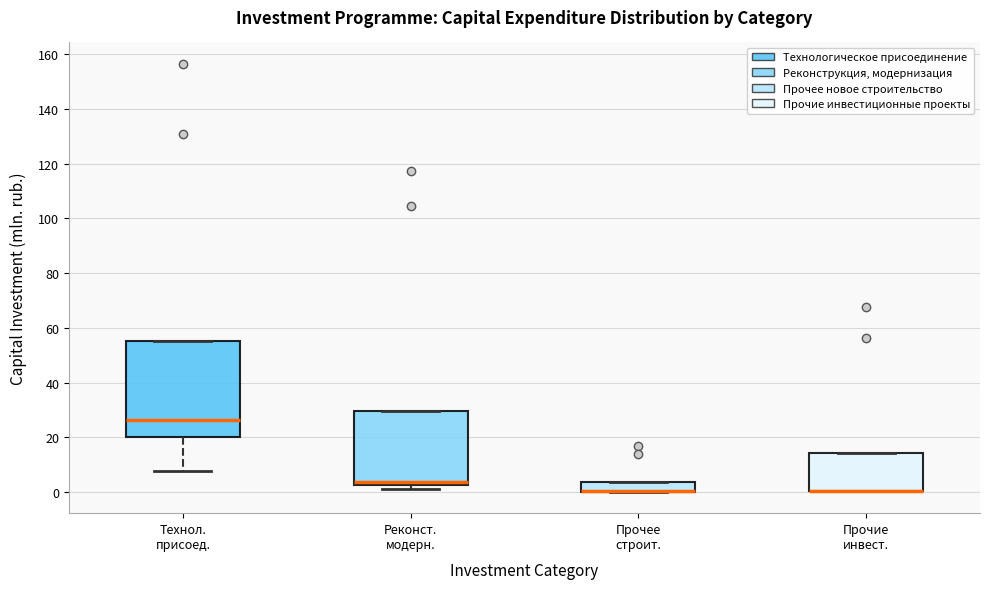

Reading left to right, read every box against the y-axis: the position of its median line, the range the box covers, and the ends of its whiskers. The values are not printed on the chart, so give them approximately, as read against the axis.

Технол. присоед.: median 26, box 20 to 56, whiskers 8 to 56
Реконст. модерн.: median 4, box 2 to 30, whiskers 2 (just below the box's lower edge) to 30
Прочее строит.: median 0 (drawn on the box's lower edge), box 0 to 4, whiskers 0 to 4
Прочие инвест.: median 0 (drawn on the box's lower edge), box 0 to 14, whiskers 0 to 14